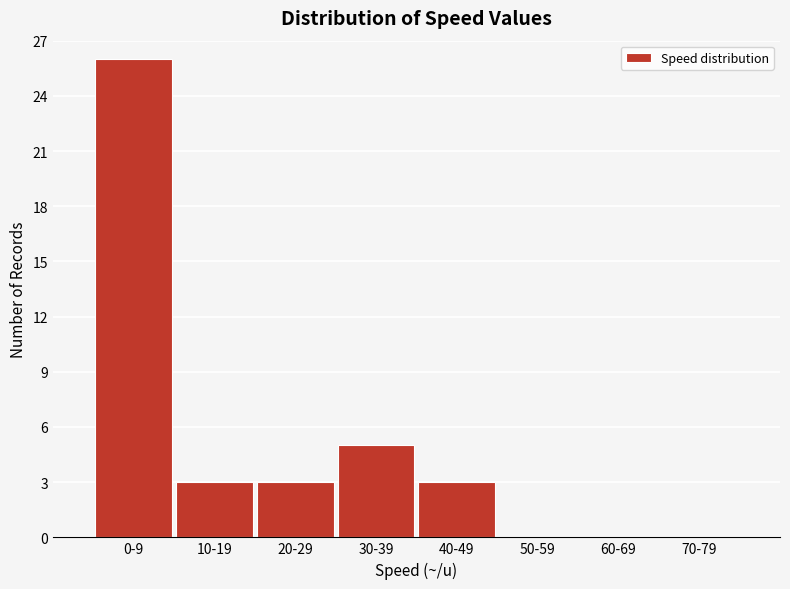

Reading left to right, list all the values displayed in this chart.

0-9=26	10-19=3	20-29=3	30-39=5	40-49=3	50-59=0	60-69=0	70-79=0